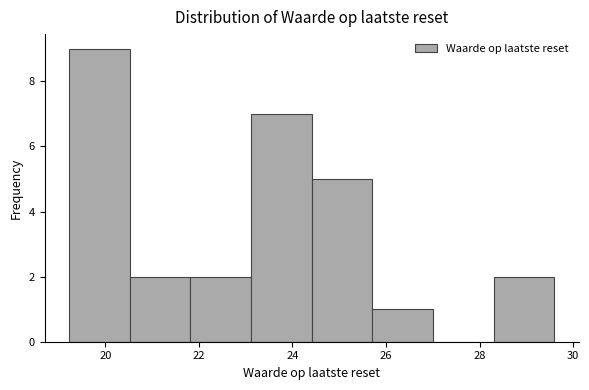

Reading left to right, transcribe this chart: for each bar, give the range it covers on the x-axis and its height. Neither the bar edges nor the heights are printed on the chart, so give them approximately, as read against the axes.

19.2 to 20.6: 9
20.6 to 21.8: 2
21.8 to 23.2: 2
23.2 to 24.4: 7
24.4 to 25.8: 5
25.8 to 27.0: 1
27.0 to 28.4: 0
28.4 to 29.6: 2